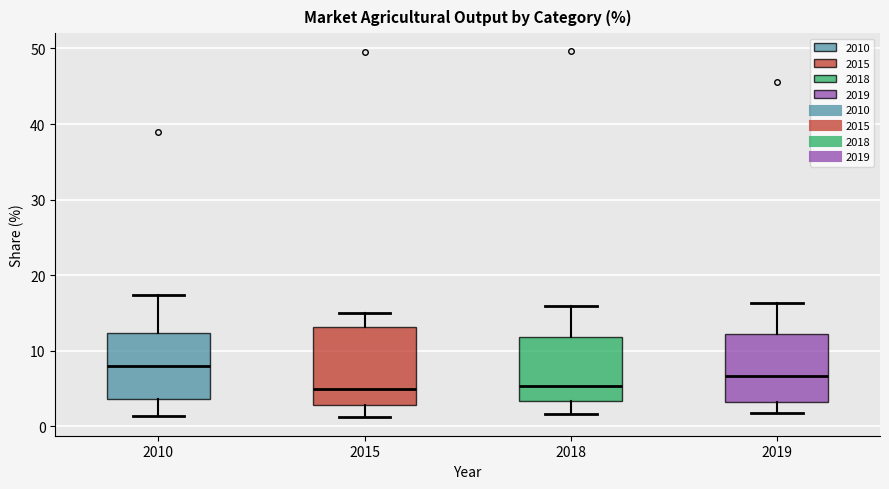

Reading left to right, read every box against the y-axis: the position of its median line, the range the box covers, and the ends of its whiskers. The values are not printed on the chart, so give them approximately, as read against the axis.

2010: median 8, box 4 to 12, whiskers 1 to 17
2015: median 5, box 3 to 13, whiskers 1 to 15
2018: median 5, box 3 to 12, whiskers 2 to 16
2019: median 7, box 3 to 12, whiskers 2 to 16